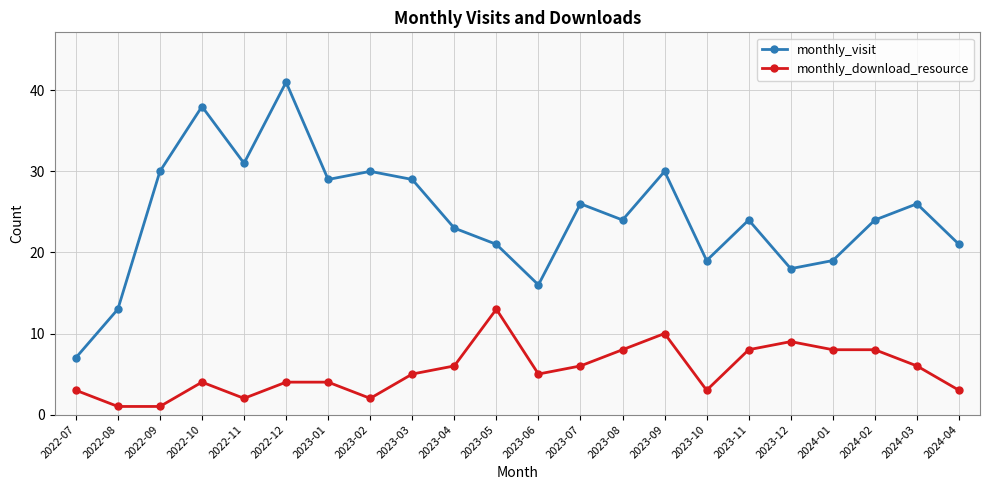

True or false: monthly_download_resource and monthly_visit cross at least once.

False